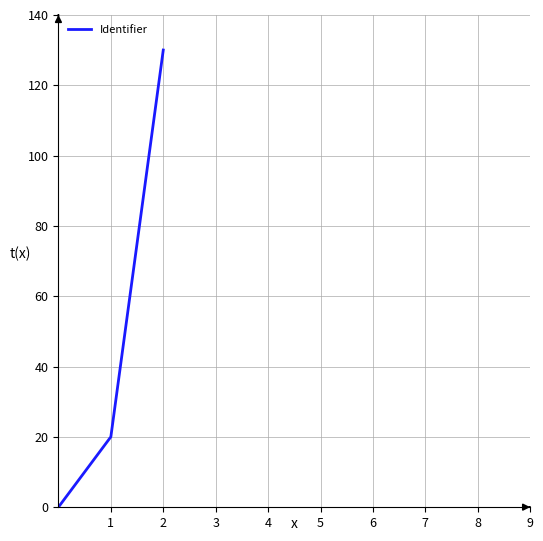

What is the average value?

50